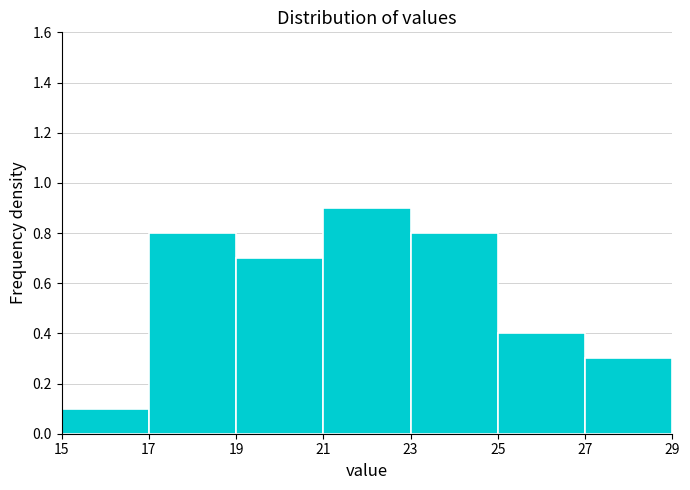

Which range on the x-axis has the tallest bar?

21 to 23